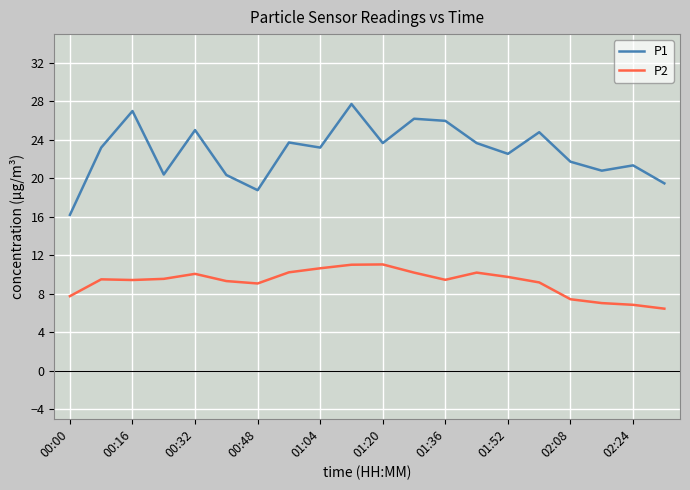

How many interior local valleys does the P1 series have?

6